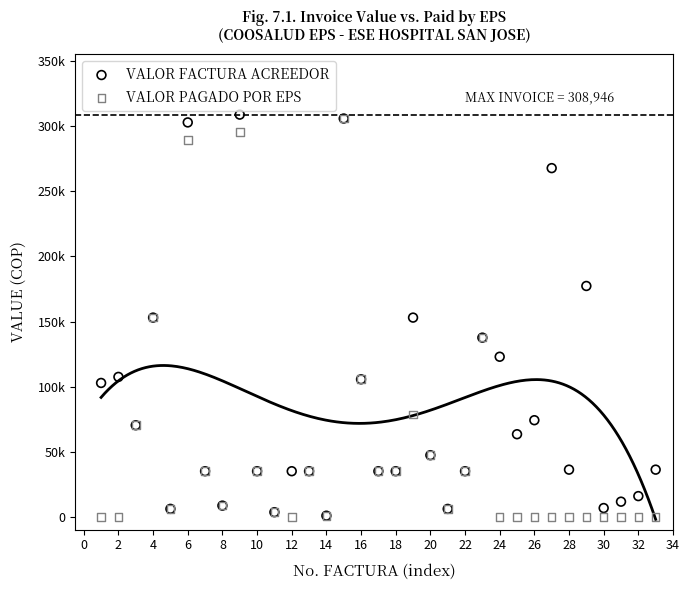

Which series reaches the maximum Y coordinate?

VALOR FACTURA ACREEDOR